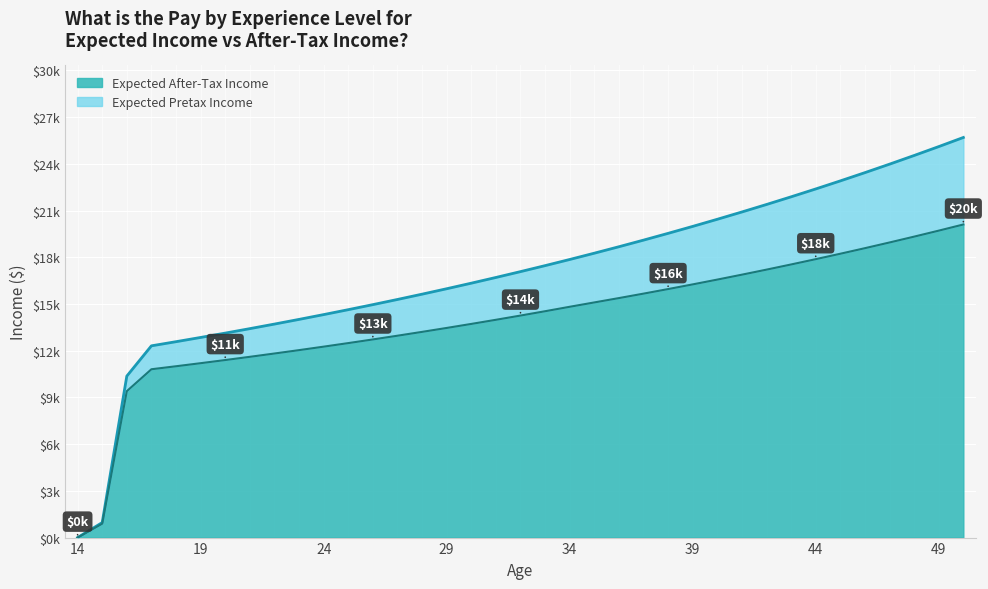

Where does the Expected After-Tax Income series first go above 14254?

32